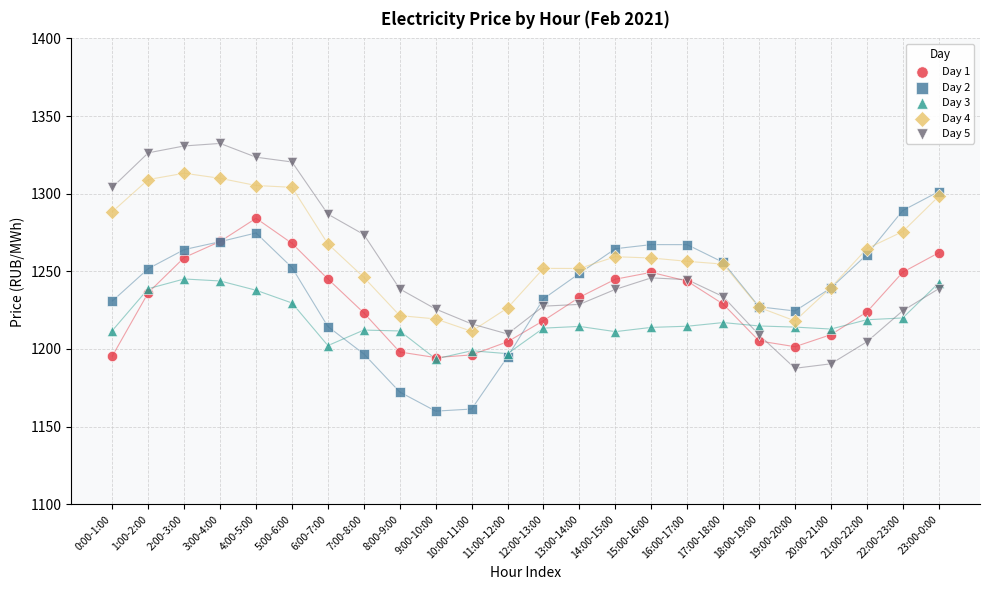

What are all the series names shown in the legend?

Day 1, Day 2, Day 3, Day 4, Day 5